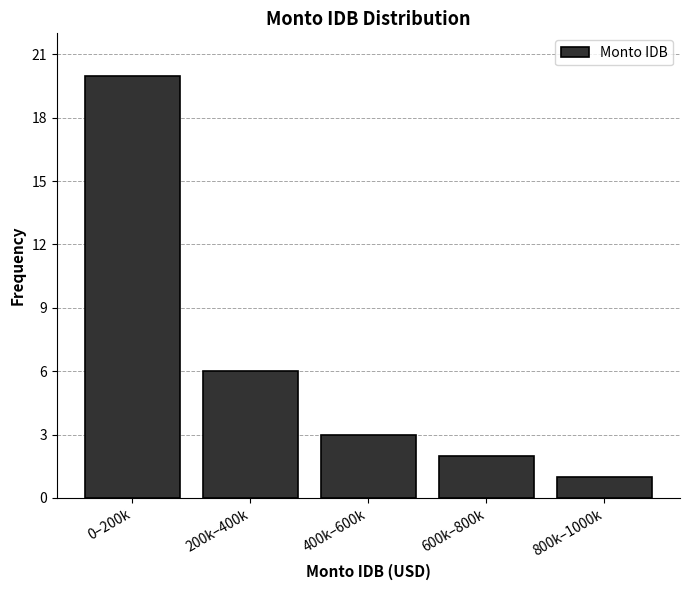

Reading left to right, transcribe all the data shown in this chart.

20	6	3	2	1